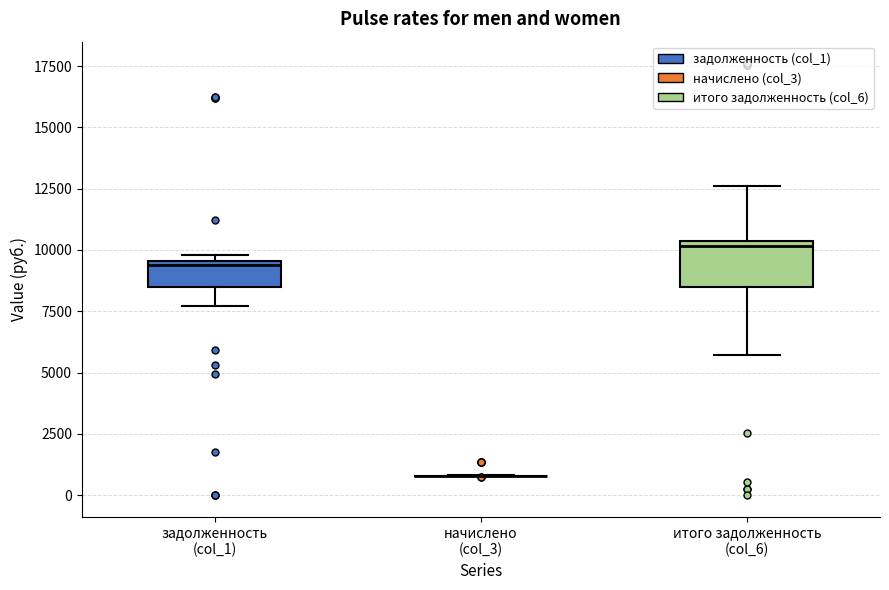

Reading left to right, transcribe this box plot: for each box, give where its median line is, the range the box spans, and where its two whiskers end, as read against the y-axis. The values are not printed on the chart, so give them approximately, as read against the axis.

задолженность (col_1): median 9500 (just below the box's upper edge), box 8500 to 9500, whiskers 7500 to 10000
начислено (col_3): box collapsed to a line at 1000, whiskers 1000 to 1000
итого задолженность (col_6): median 10000, box 8500 to 10500, whiskers 5500 to 12500